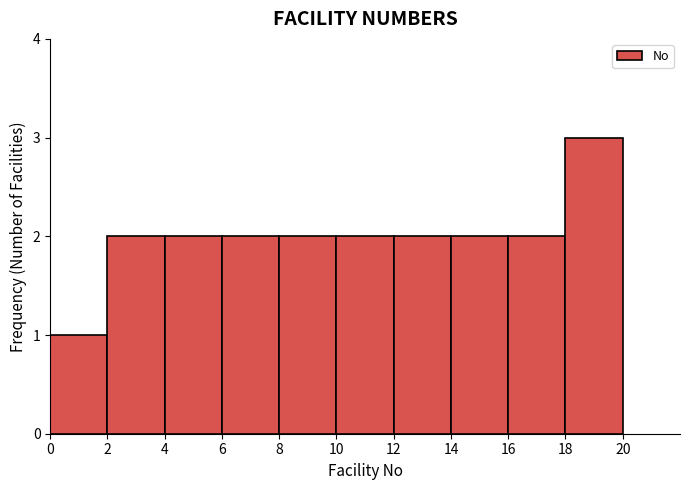

Reading left to right, transcribe this chart: for each bar, give the range it covers on the x-axis and its height. The values are not printed on the chart, so give them approximately, as read against the axis.

0 to 2: 1
2 to 4: 2
4 to 6: 2
6 to 8: 2
8 to 10: 2
10 to 12: 2
12 to 14: 2
14 to 16: 2
16 to 18: 2
18 to 20: 3